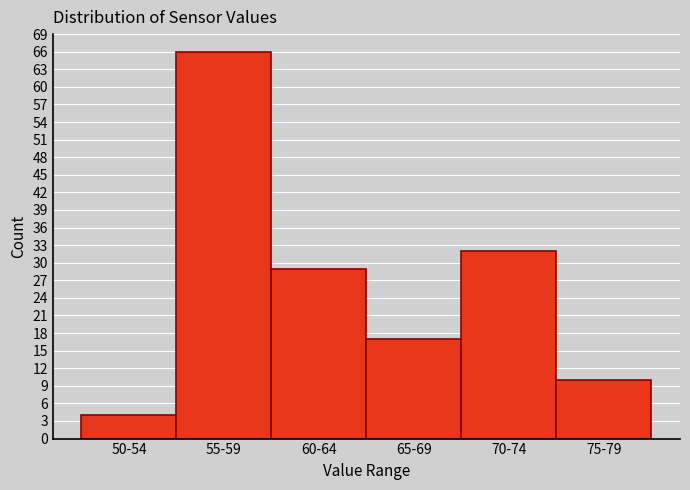

Reading left to right, transcribe all the data shown in this chart.

50-54=4	55-59=66	60-64=29	65-69=17	70-74=32	75-79=10